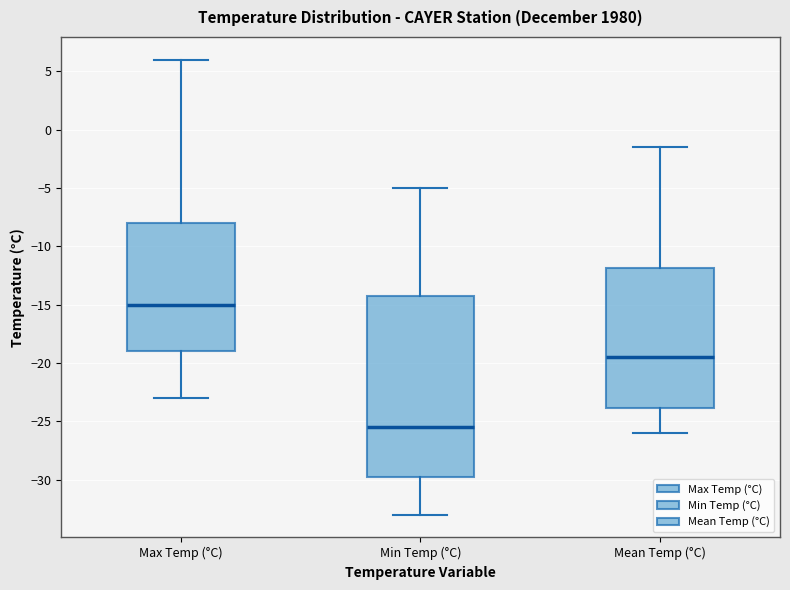

Reading left to right, read every box against the y-axis: the position of its median line, the range the box covers, and the ends of its whiskers. The values are not printed on the chart, so give them approximately, as read against the axis.

Max Temp (°C): median -15.0, box -19.0 to -8.0, whiskers -23.0 to 6.0
Min Temp (°C): median -25.5, box -29.5 to -14.0, whiskers -33.0 to -5.0
Mean Temp (°C): median -19.5, box -24.0 to -12.0, whiskers -26.0 to -1.5